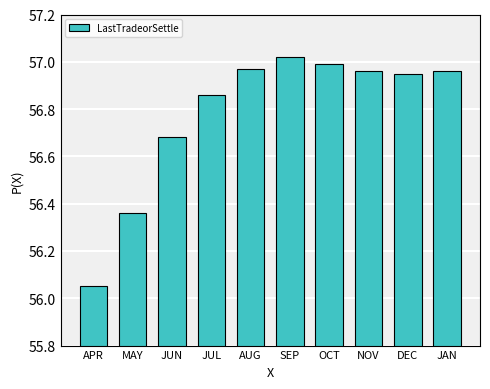

What is the label of the 8th bar from the right?

JUN